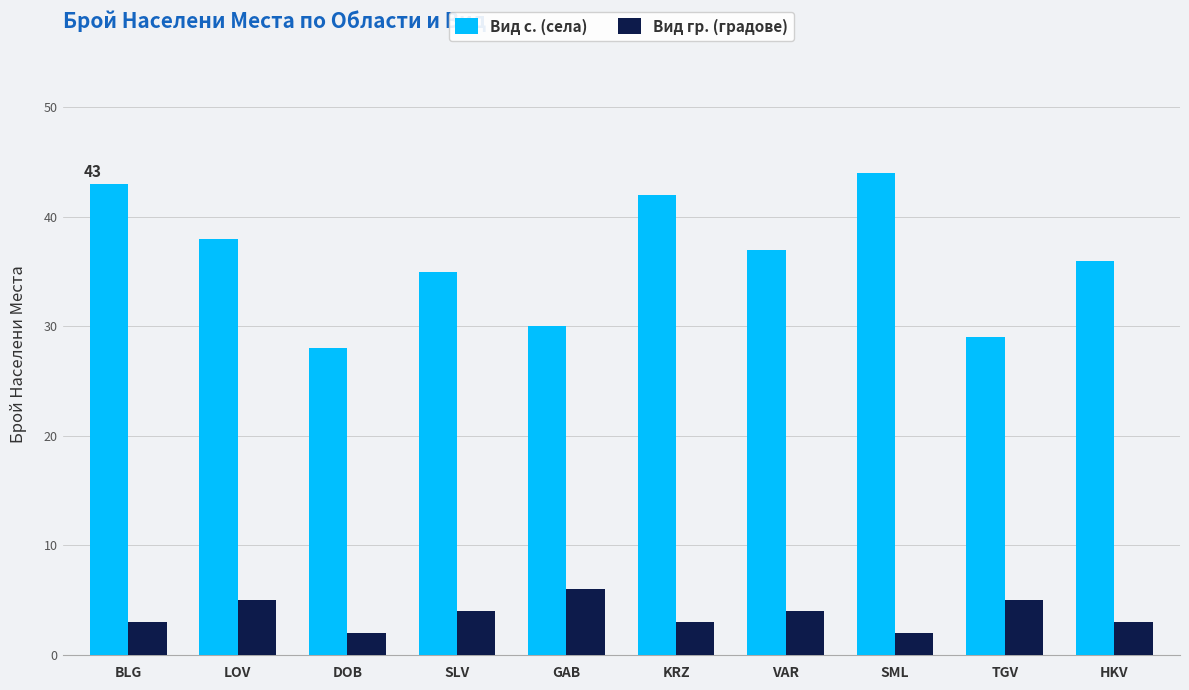

What is the highest value of the Вид с. (села) series?

44